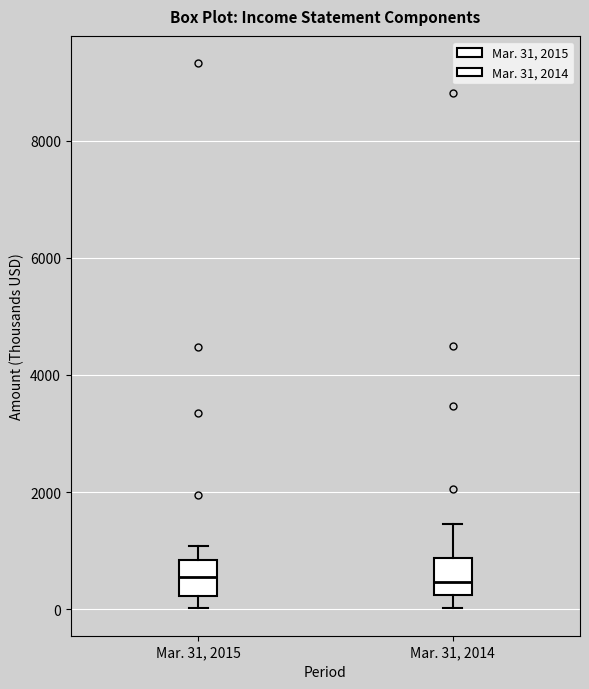

Reading left to right, read every box against the y-axis: the position of its median line, the range the box covers, and the ends of its whiskers. The values are not printed on the chart, so give them approximately, as read against the axis.

Mar. 31, 2015: median 600, box 200 to 800, whiskers 0 to 1000
Mar. 31, 2014: median 400, box 200 to 800, whiskers 0 to 1400